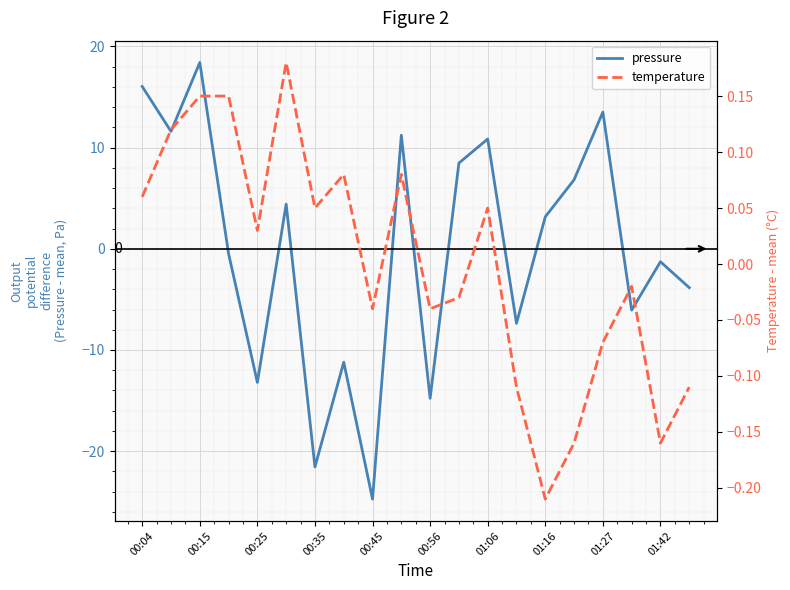

What is the difference between the maximum and minimum values in the temperature series?

0.4